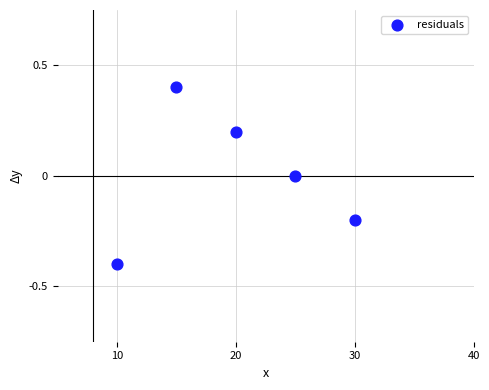

What is the range of Y values (max minus min)?

0.8